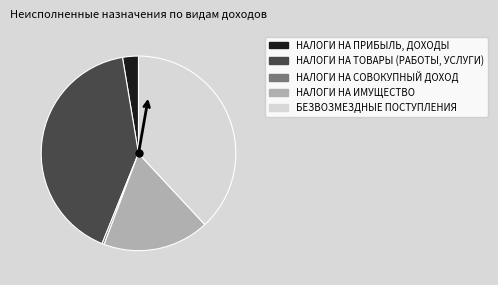

Does НАЛОГИ НА СОВОКУПНЫЙ ДОХОД represent more than half of the total?

No